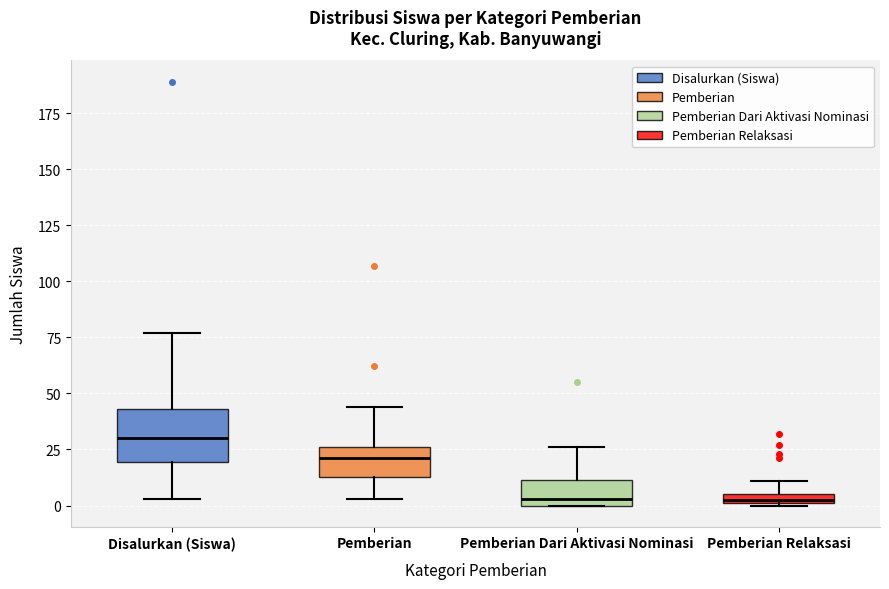

Which box is the tallest, from its lower edge to its upper edge?

Disalurkan (Siswa)